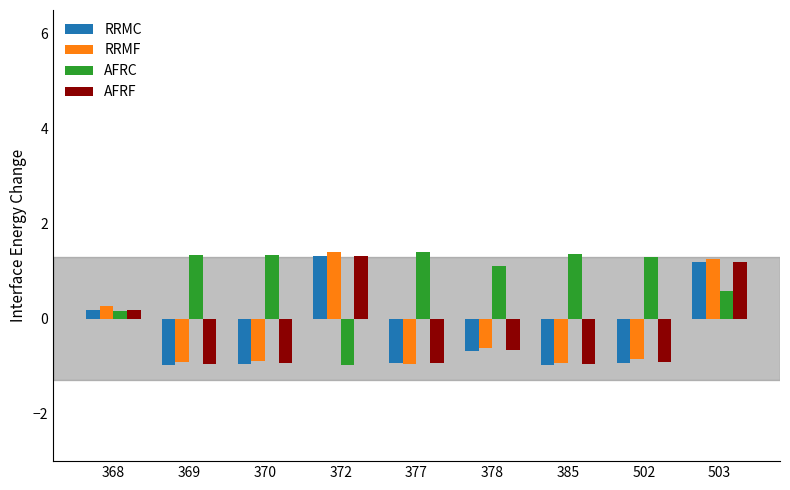

What is the sum of all RRMC values?

-2.7